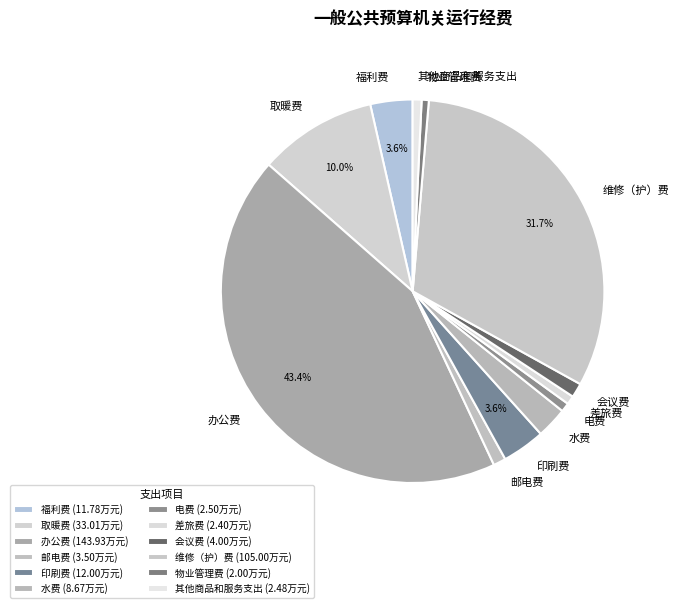

Do 福利费 and 维修（护）费 together represent more than half of the pie?

No